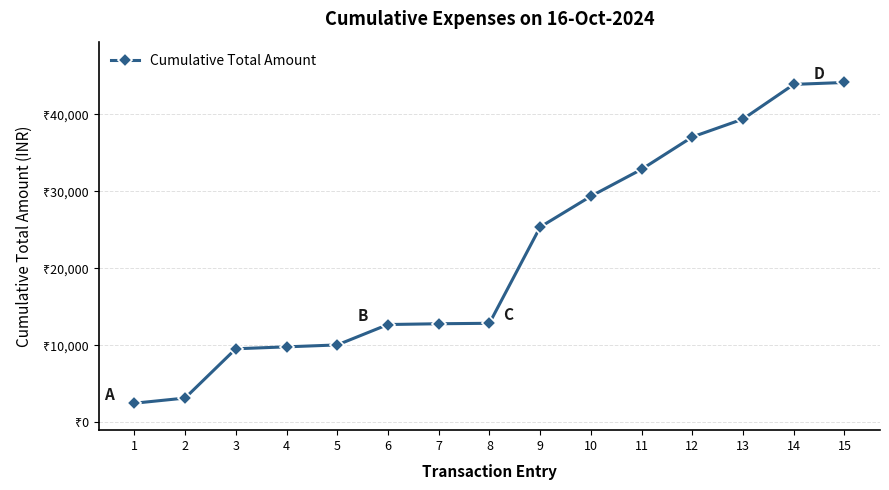

At which label does the data first exceed 12880?

9